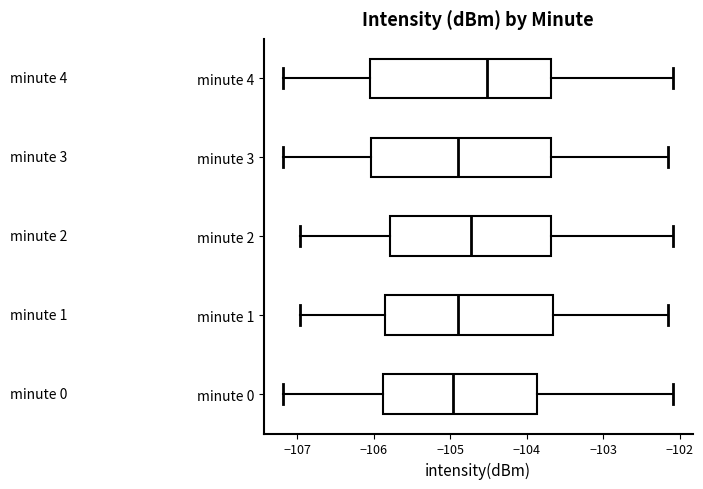

Where does the left whisker of the box for minute 2 end on the x-axis? The values are not printed on the chart, so give them approximately, as read against the axis.

-107.0